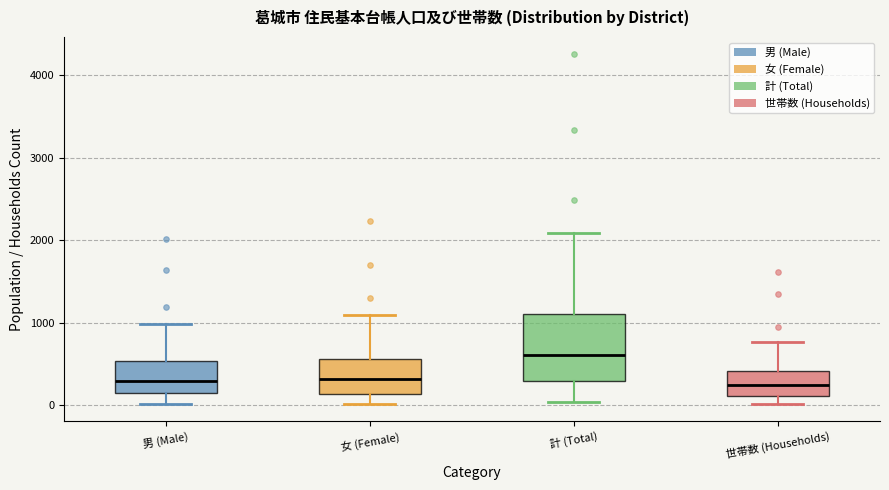

Comparing the boxes themselves (not the whiskers), which one is the tallest?

計 (Total)